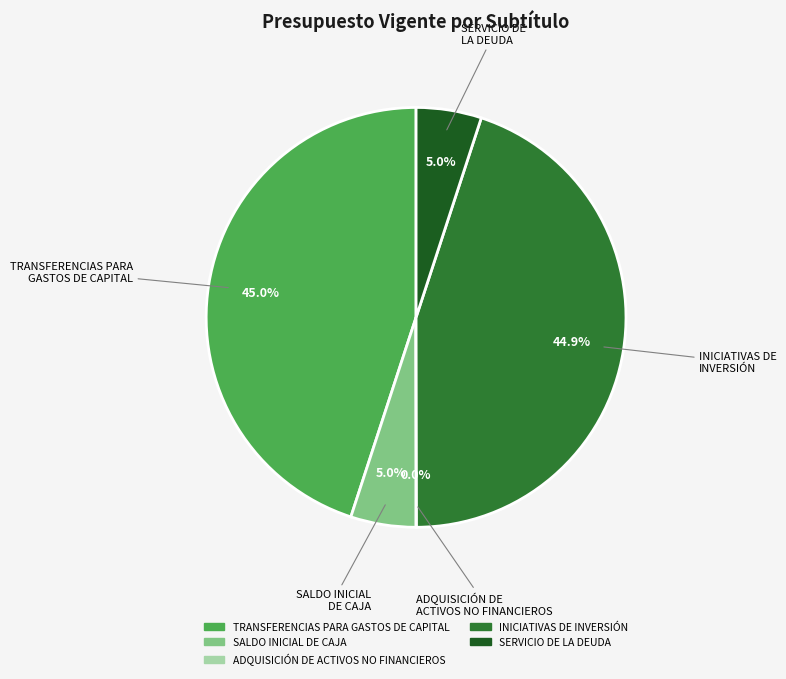

Is it true that SALDO INICIAL DE CAJA is 5% of the pie?

True